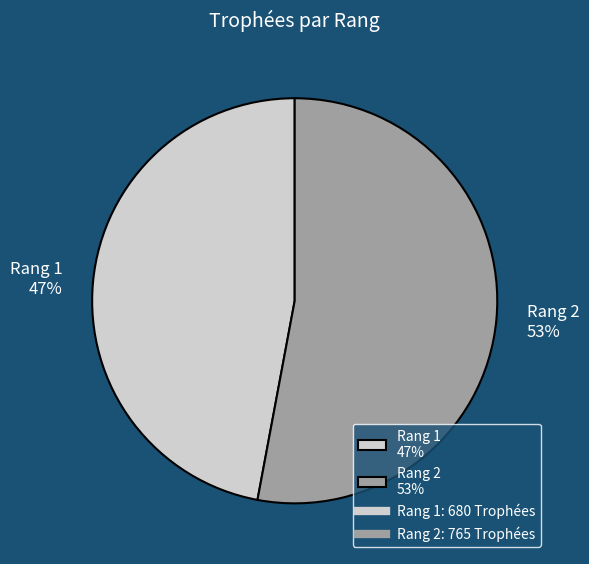

What is the ratio of the value at Rang 2 53% to the value at Rang 1 47%?

1.1